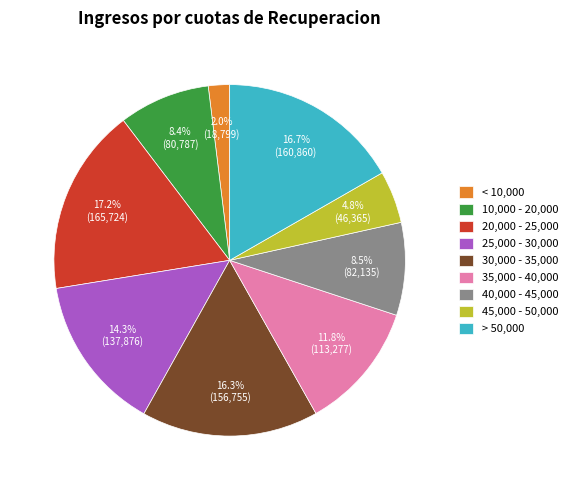

Between 30,000 - 35,000 and 20,000 - 25,000, which is larger?

20,000 - 25,000